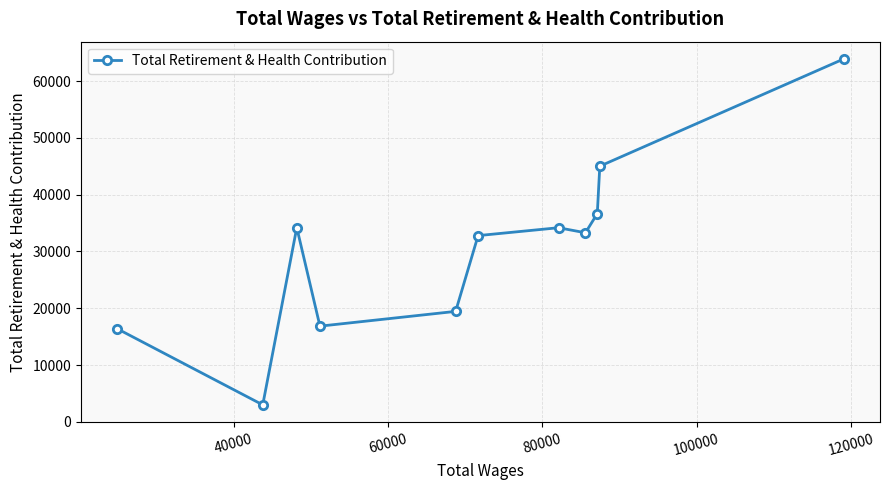

What is the smallest value displayed?

2983